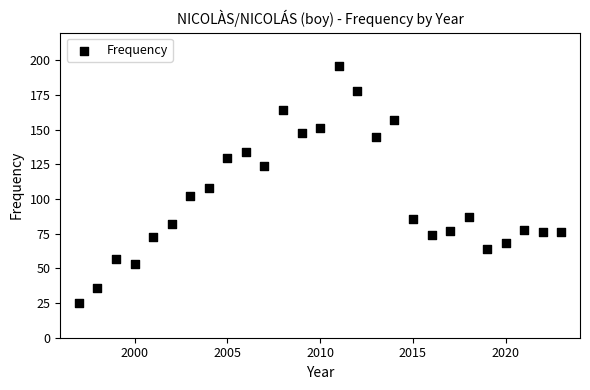

What is the range of X values (max minus min)?

26